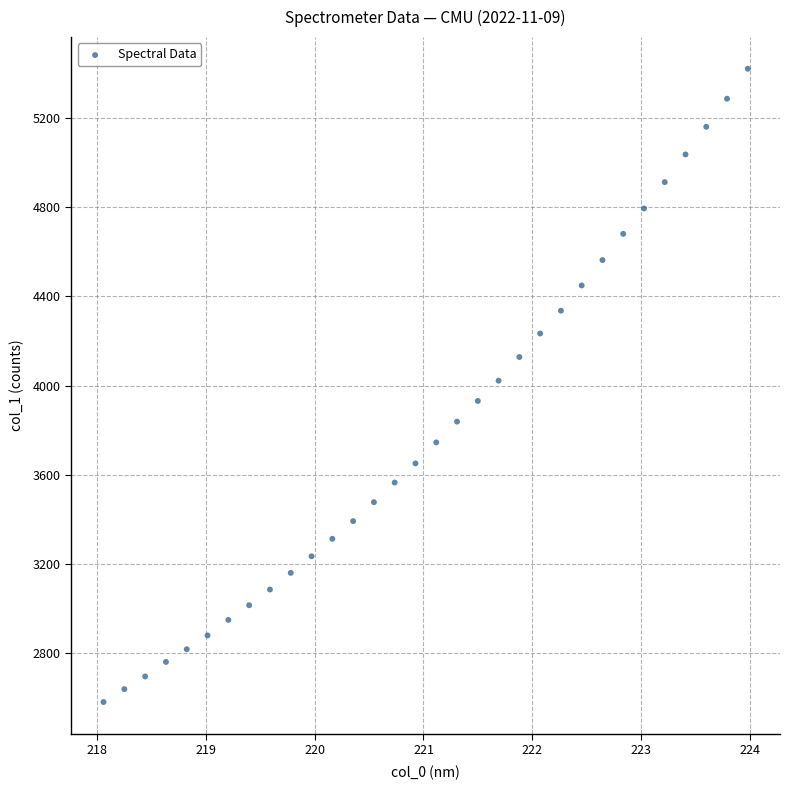

What is the range of Y values (max minus min)?

2841.5